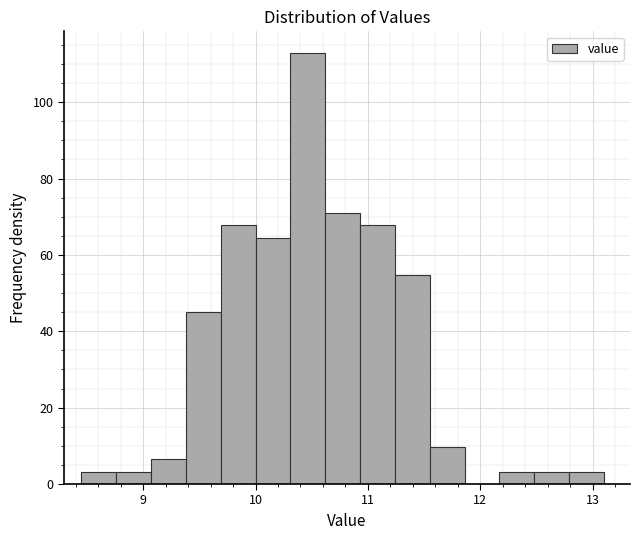

Around what value on the x-axis is the tallest bar? Give the approximate position of its centre, as read against the axis.

10.5